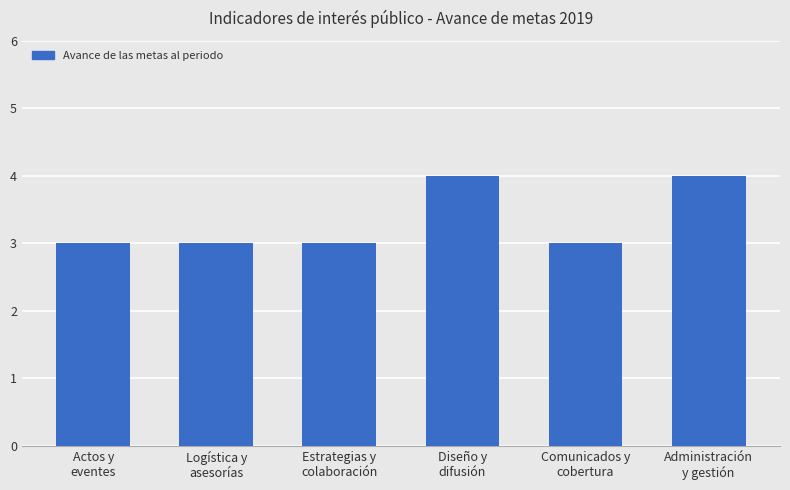

What is the minimum value shown in the chart?

3